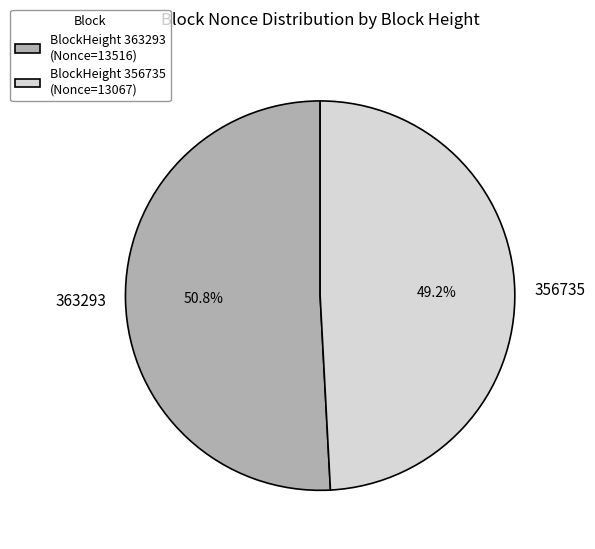

Is 363293 the majority of the pie?

Yes